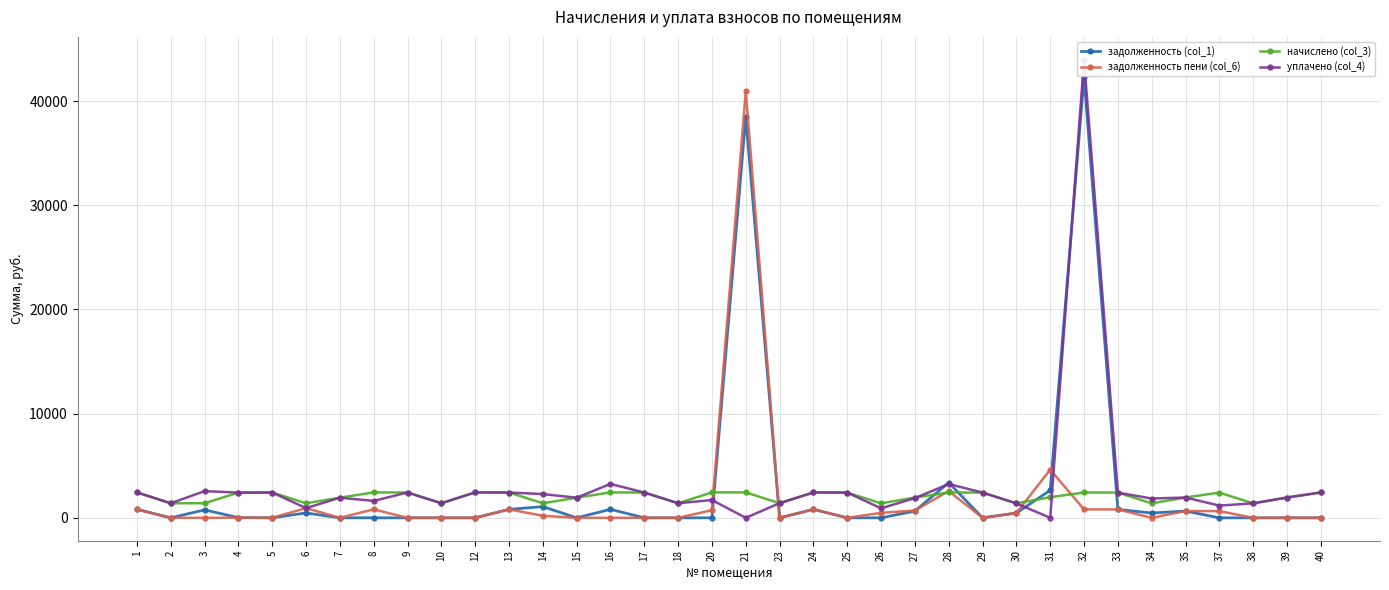

How many interior local peaks does the начислено (col_3) series have?

8